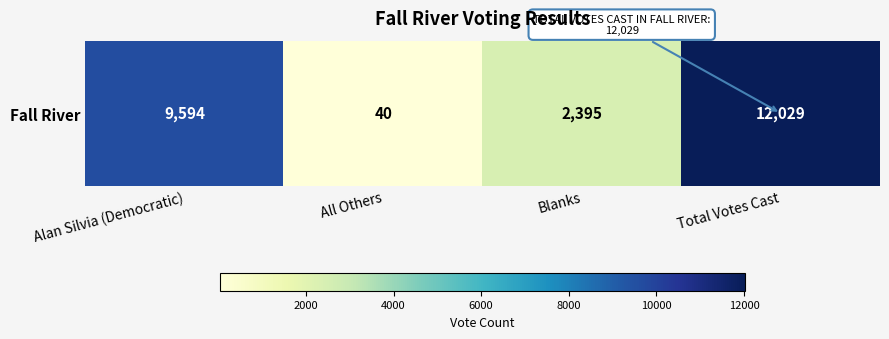

What is the change in value from Alan Silvia (Democratic) to Blanks?

-7199